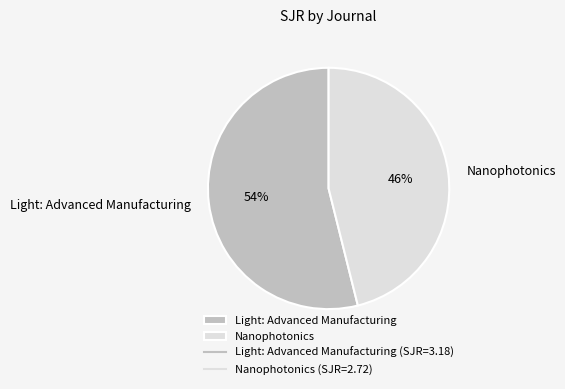

What is the ratio of the value at Nanophotonics to the value at Light: Advanced Manufacturing?

0.9